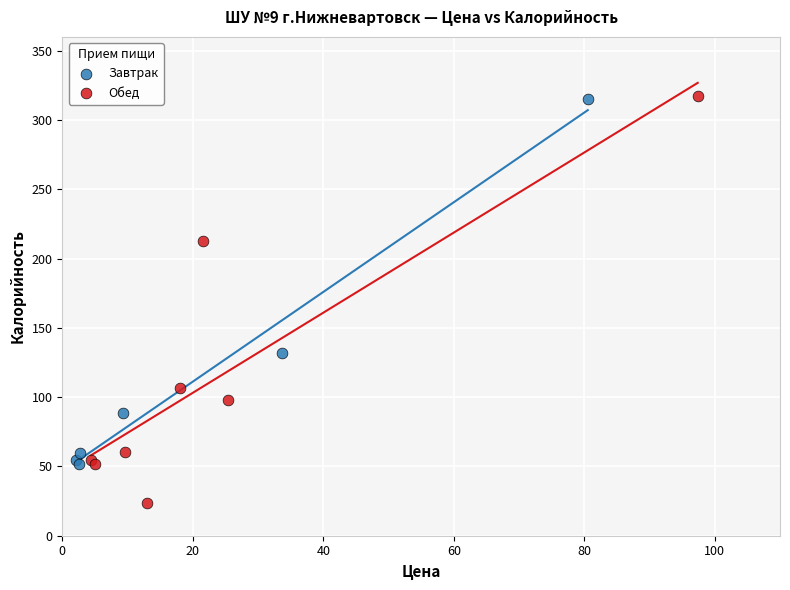

What are all the series names shown in the legend?

Завтрак, Обед